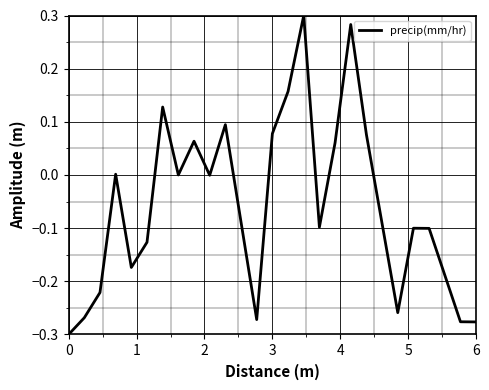

What is the difference between the maximum and minimum values?

0.6